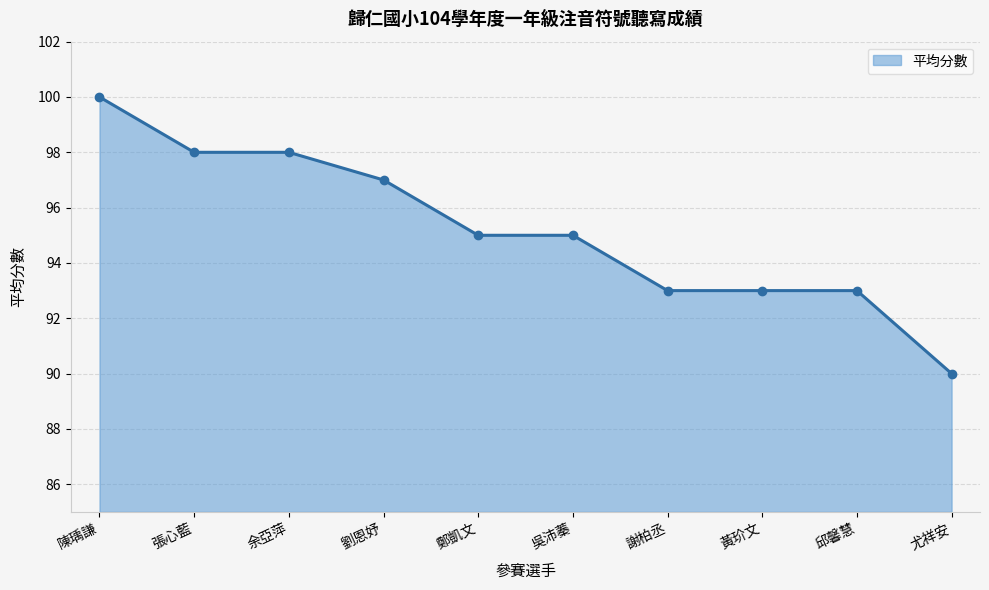

What value does the data have at 吳沛蓁, to the nearest 5?

95